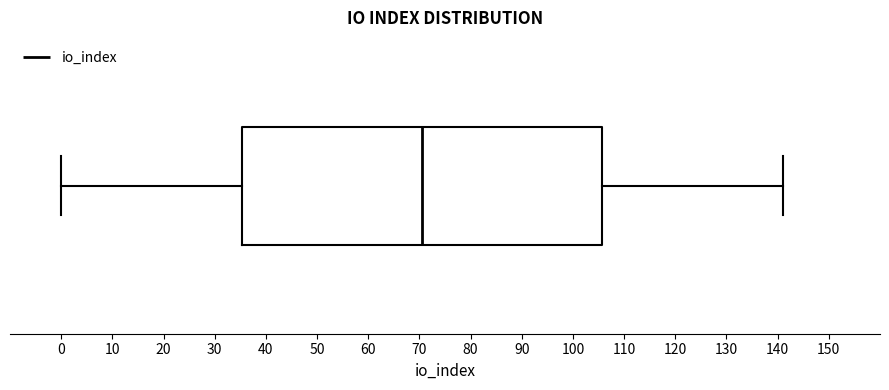

Where is the right edge of the box on the x-axis? The values are not printed on the chart, so give them approximately, as read against the axis.

106